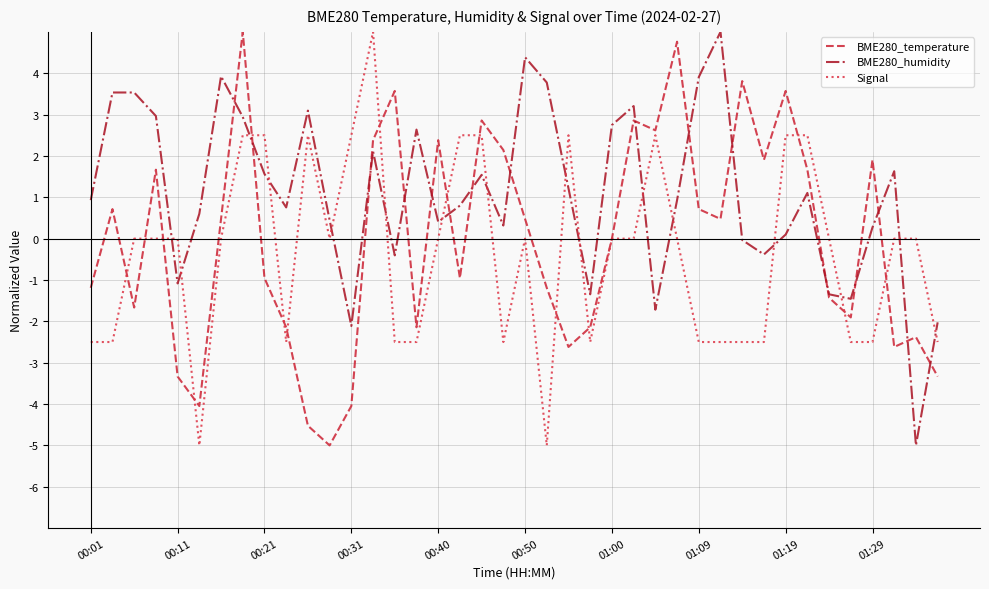

Which series has the largest total across all categories?

BME280_humidity